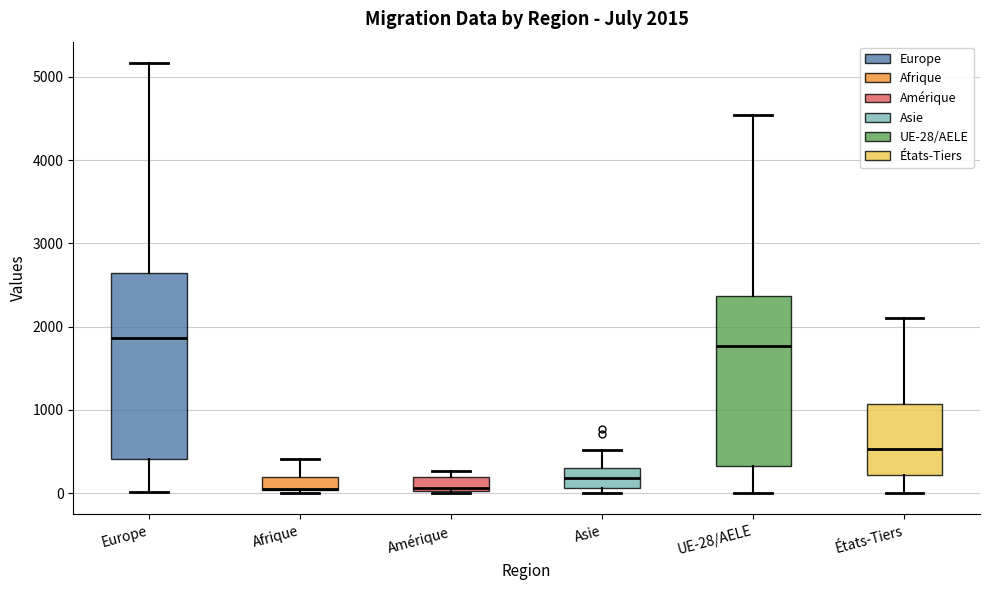

Which box is the tallest, from its lower edge to its upper edge?

Europe